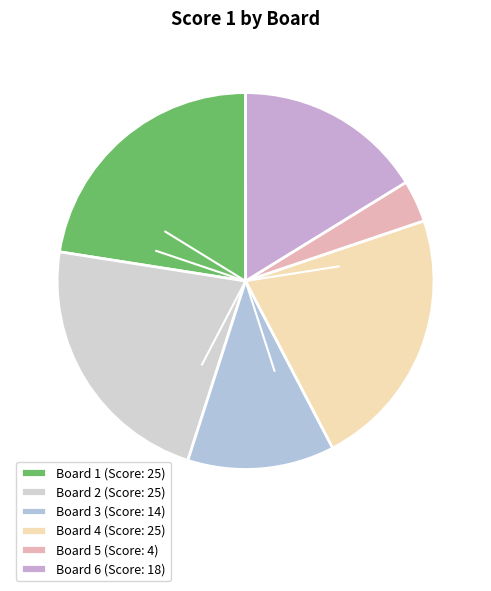

What is the smallest slice in the pie chart?

Board 5